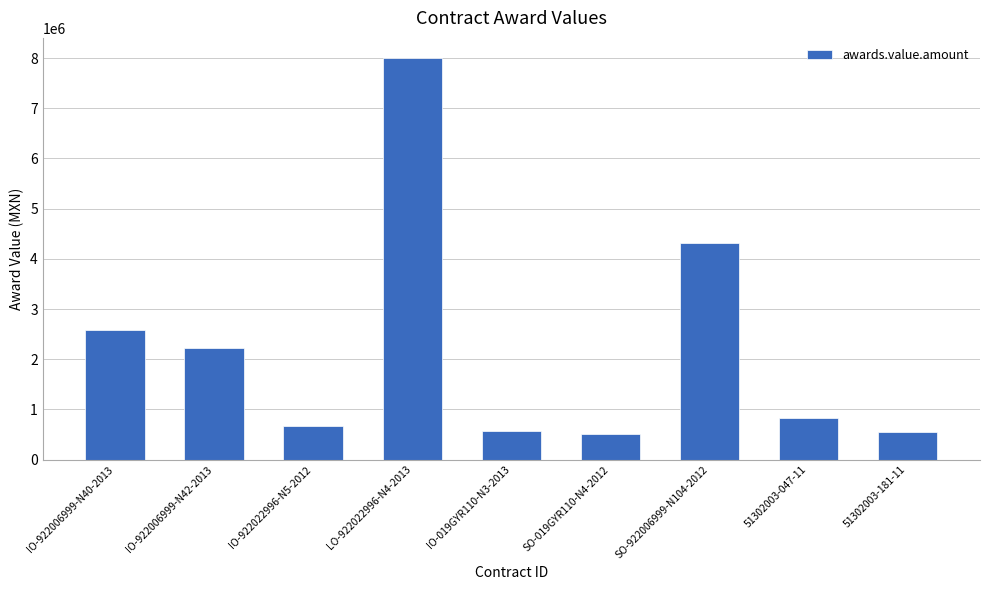

What is the change in value from LO-922022996-N4-2013 to SO-922006999-N104-2012?

-3693160.0